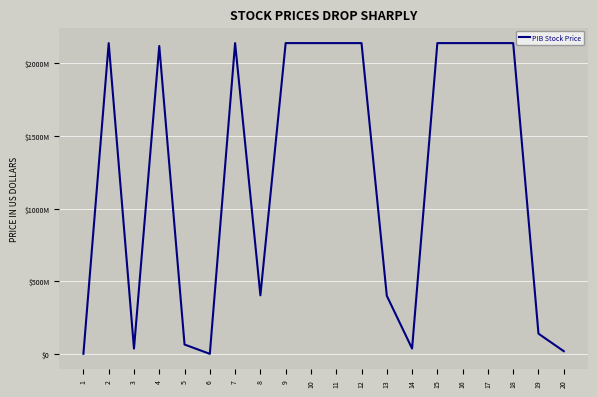

What is the minimum value shown in the chart?

1065621